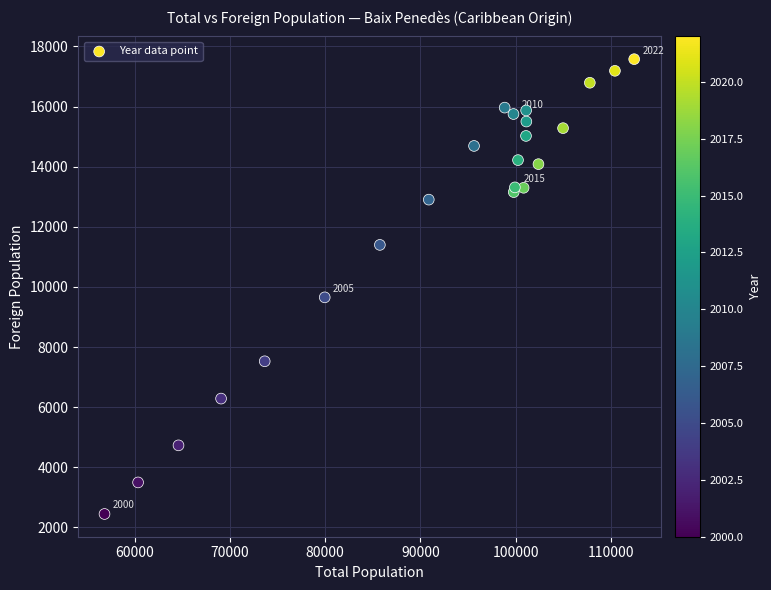

What Y value in the scatter plot is closest to 10012?

9654